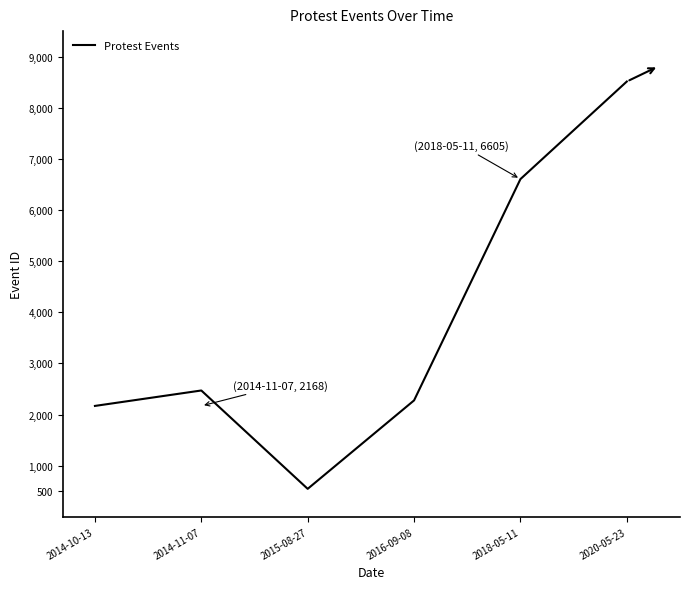

The chart shows a value of 8514 at 2020-05-23. True or false?

True